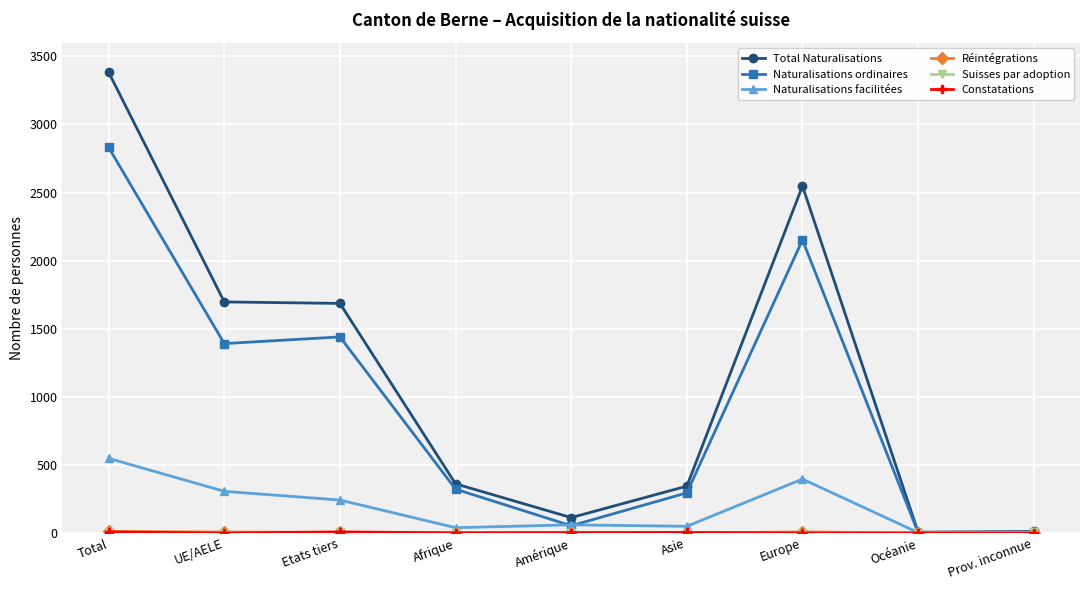

Which series has the widest spread of values?

Total Naturalisations